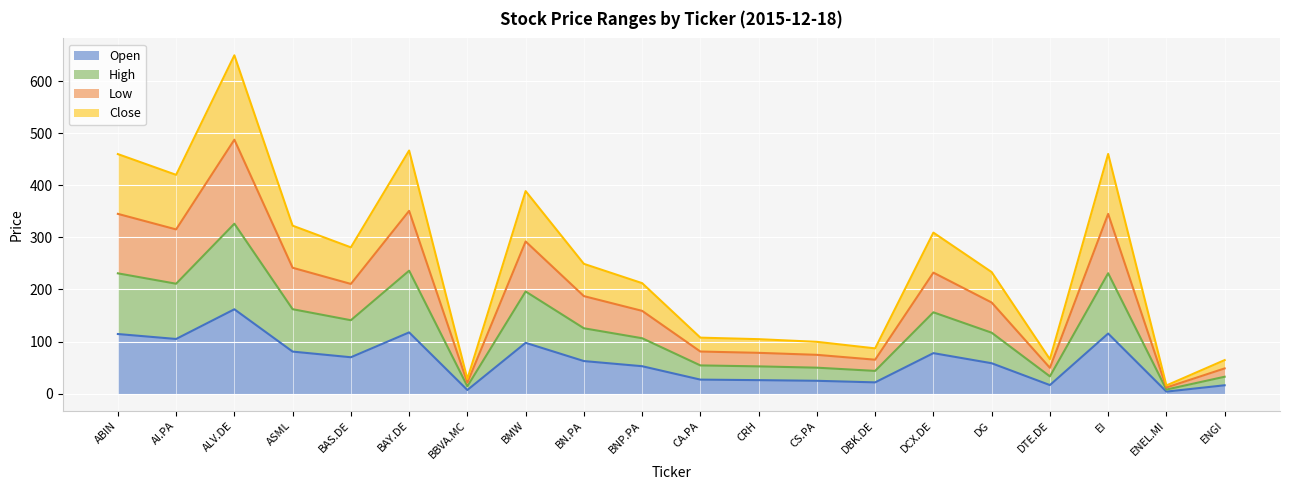

Is the value of High at EI greater than the value of Low at EI?

No